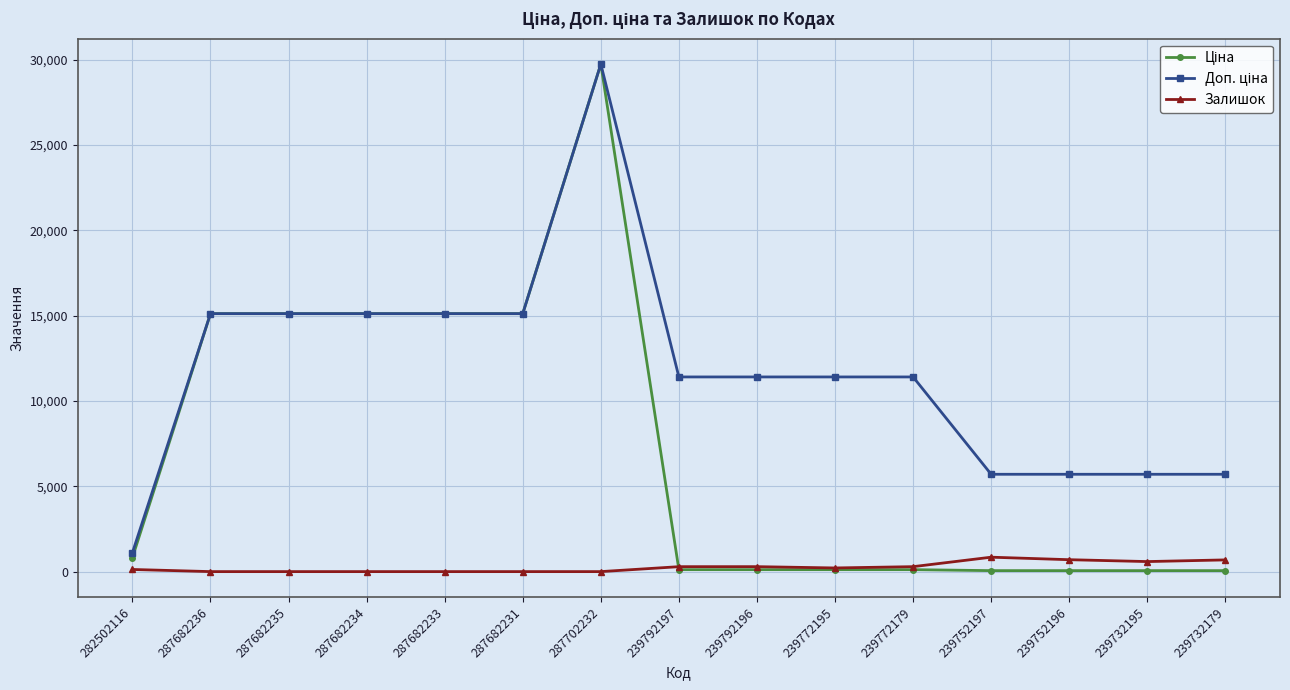

Which label corresponds to the largest value in the chart?

287702232